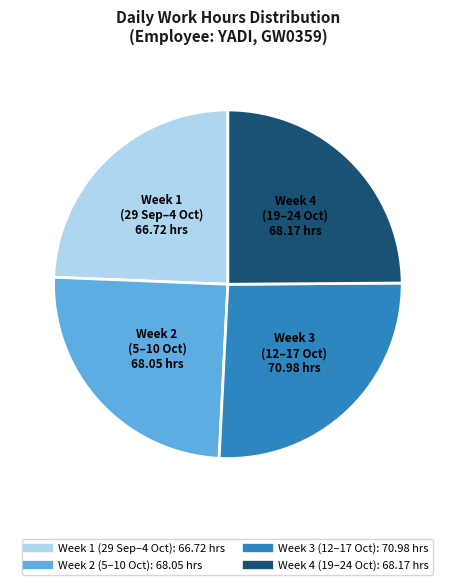

Is there a majority slice in this chart?

No